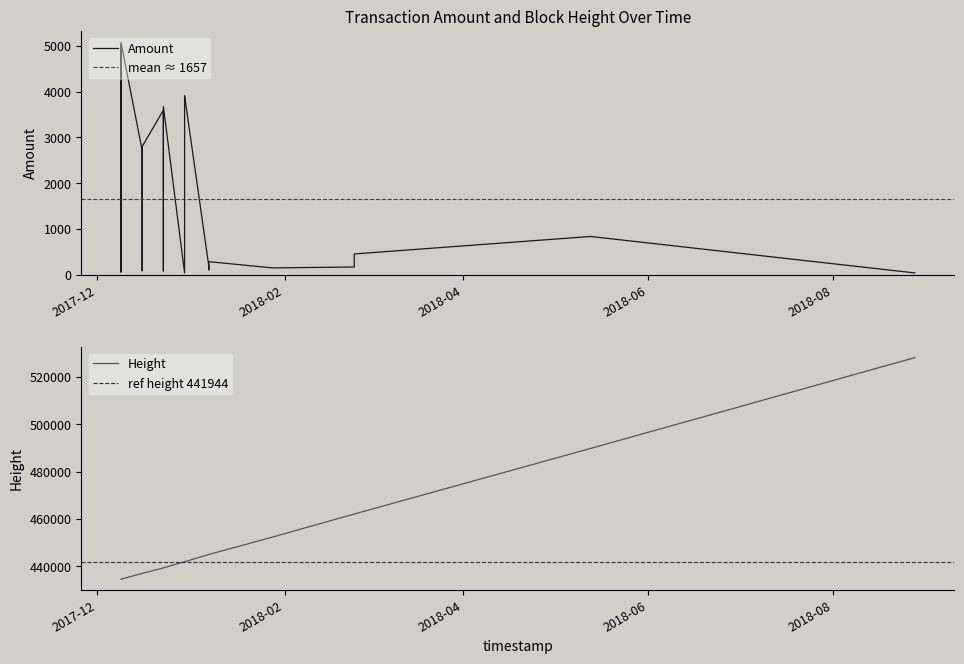

What is the minimum value for Amount?

36.0